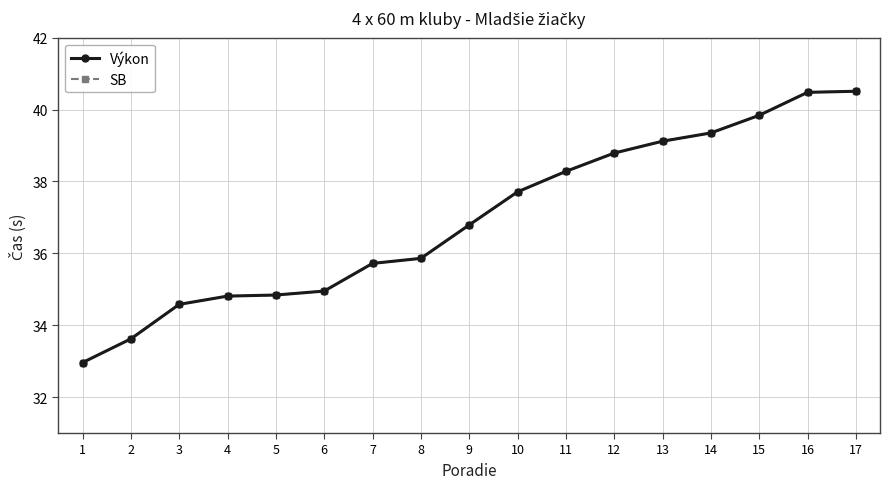

Rank the series by their maximum value, from lowest to highest.

Výkon, SB